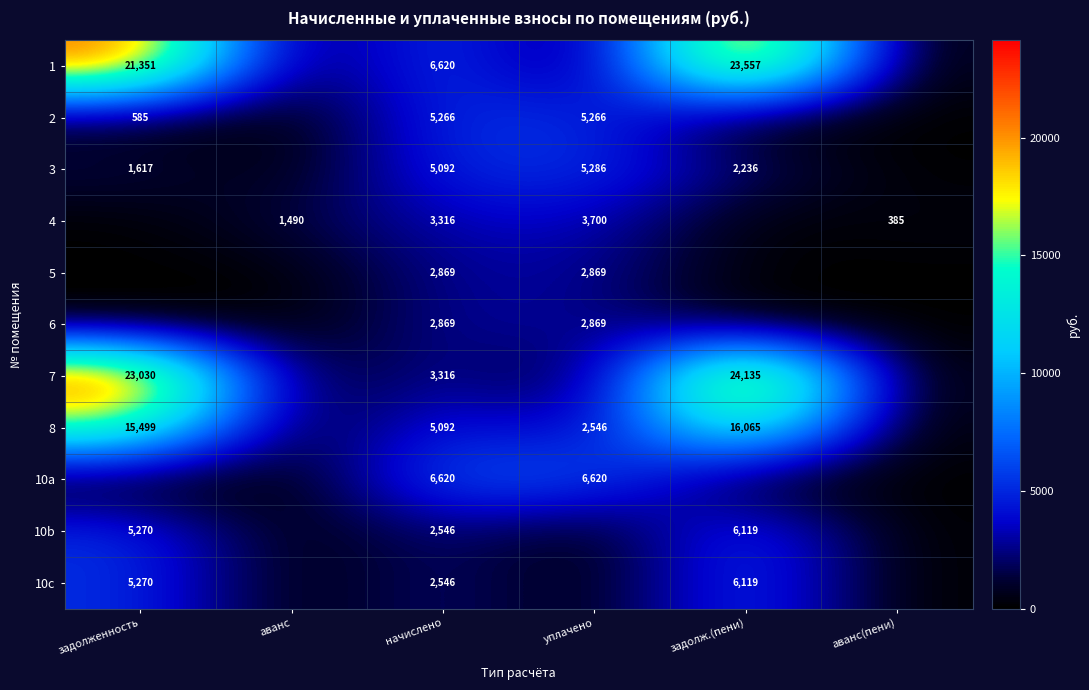

The value of 6 at уплачено is 2869. True or false?

True